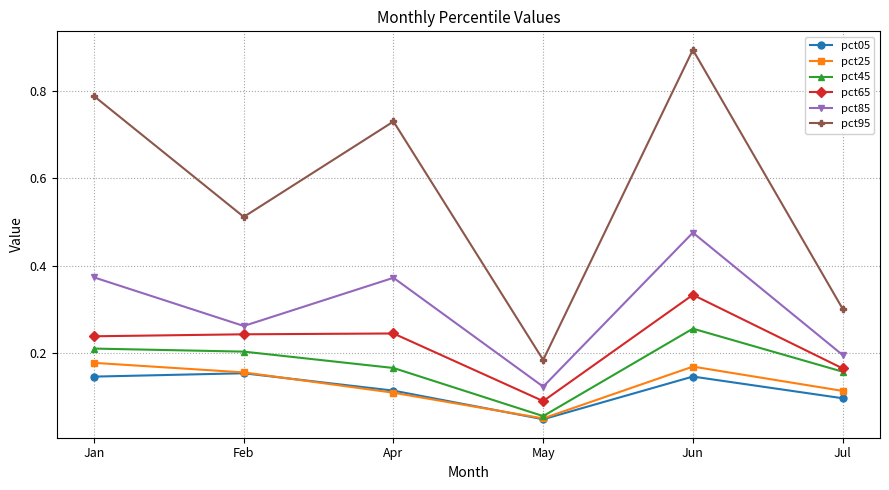

What is the spread (max minus min) of values at Jan?

0.6